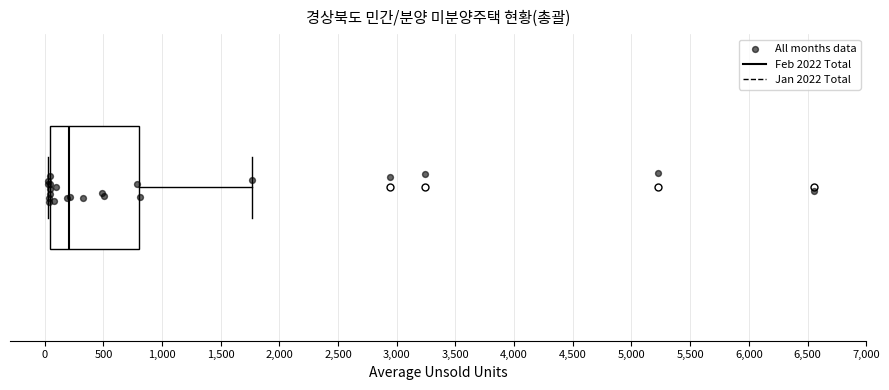

Read this box plot against the x-axis: the position of the median line, the range covered by the box, and the ends of both whiskers. The values are not printed on the chart, so give them approximately, as read against the axis.

median 200, box 50 to 800, whiskers 50 (just left of the box's left edge) to 1750